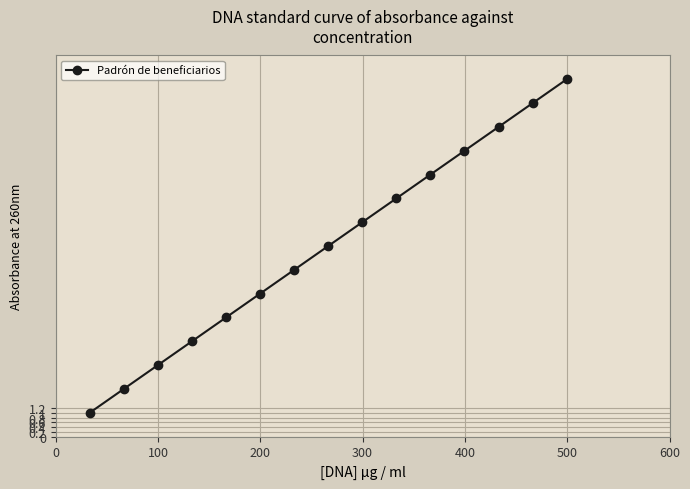

True or false: there are more than 1 points higher than both neighbors.

False